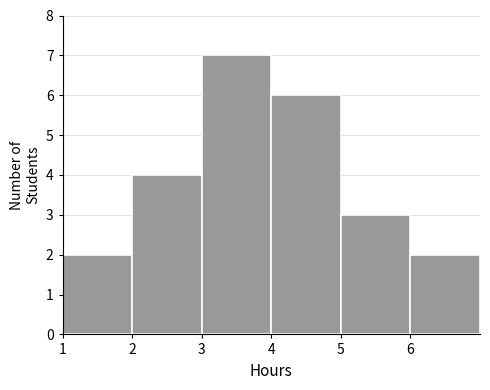

Over which range of the x-axis is the bar tallest?

3 to 4